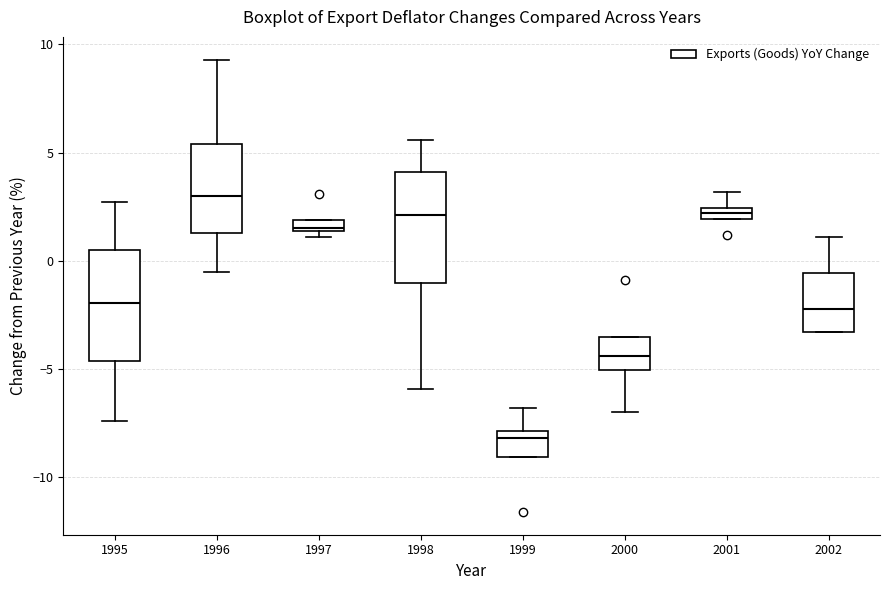

Which box has the highest median line?

1996